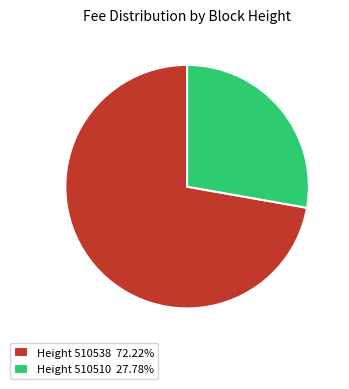

Do Height 510510 27.78% and Height 510538 72.22% together represent more than half of the pie?

Yes